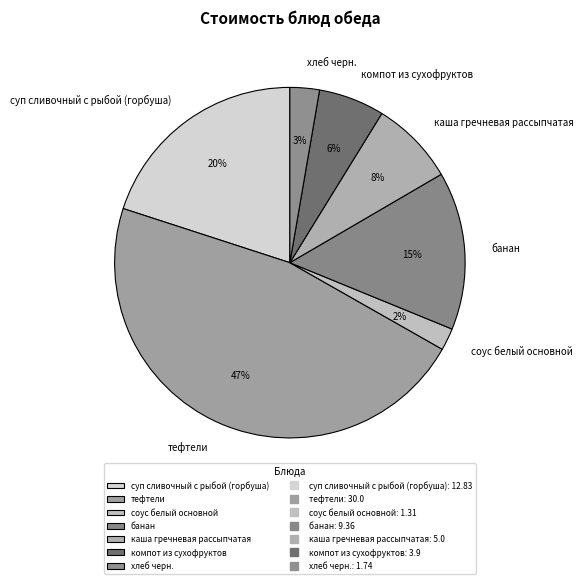

Rank the categories by value from highest to lowest.

тефтели, суп сливочный с рыбой (горбуша), банан, каша гречневая рассыпчатая, компот из сухофруктов, хлеб черн., соус белый основной